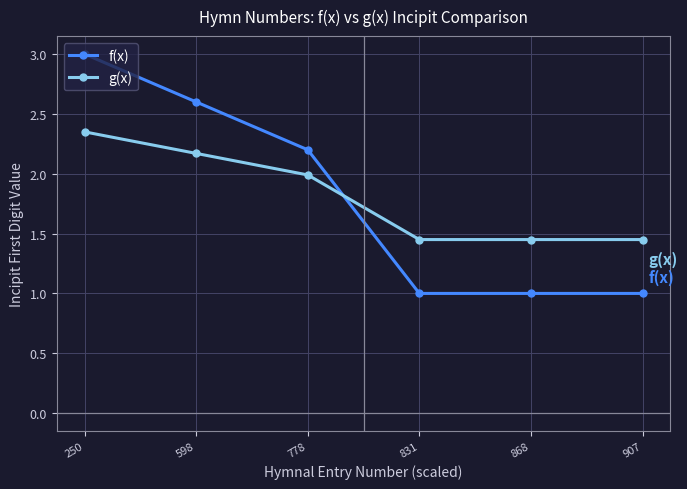

Is the value of g(x) at 907 greater than the value of f(x) at 907?

Yes